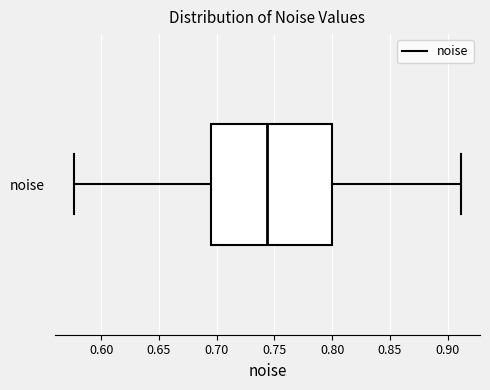

Read this box plot against the x-axis: the position of the median line, the range covered by the box, and the ends of both whiskers. The values are not printed on the chart, so give them approximately, as read against the axis.

median 0.745, box 0.695 to 0.800, whiskers 0.575 to 0.910